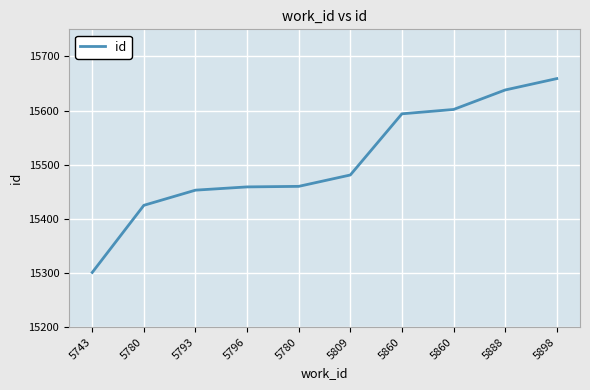

True or false: the data shows 9483 at 5809.

False